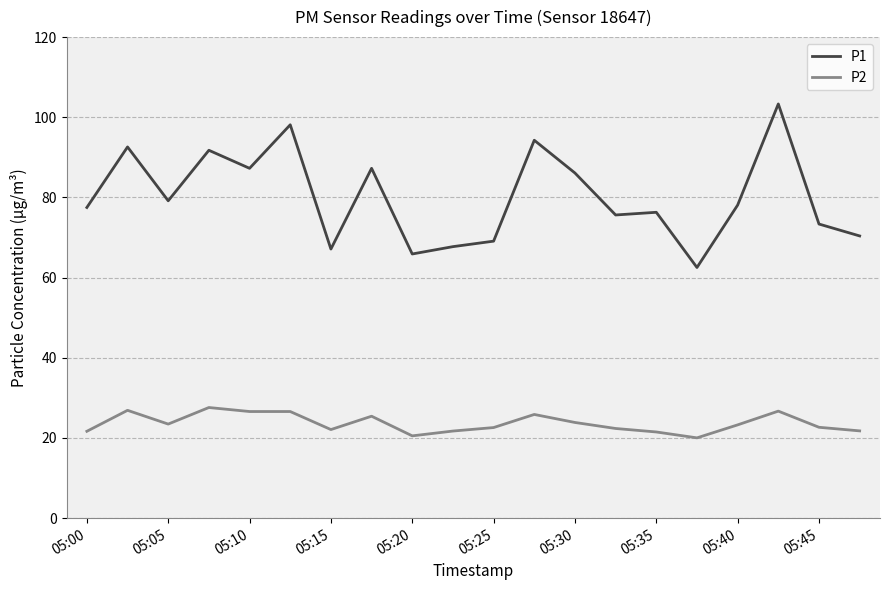

What is the smallest value displayed?

20.0